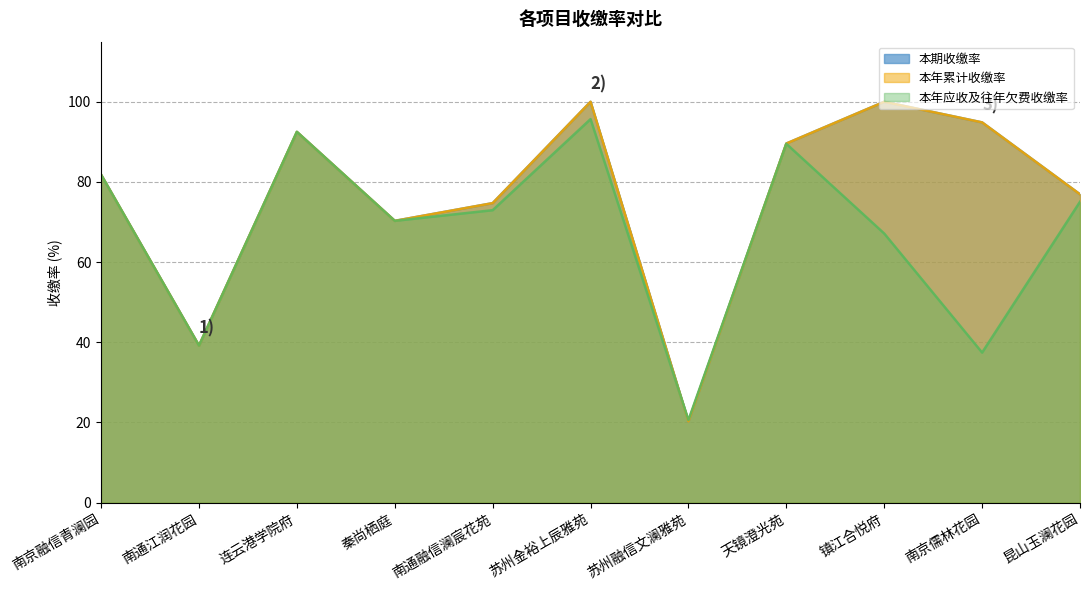

Where do 本年累计收缴率 and 本年应收及往年欠费收缴率 first cross each other?

苏州金裕上辰雅苑 and 苏州融信文澜雅苑